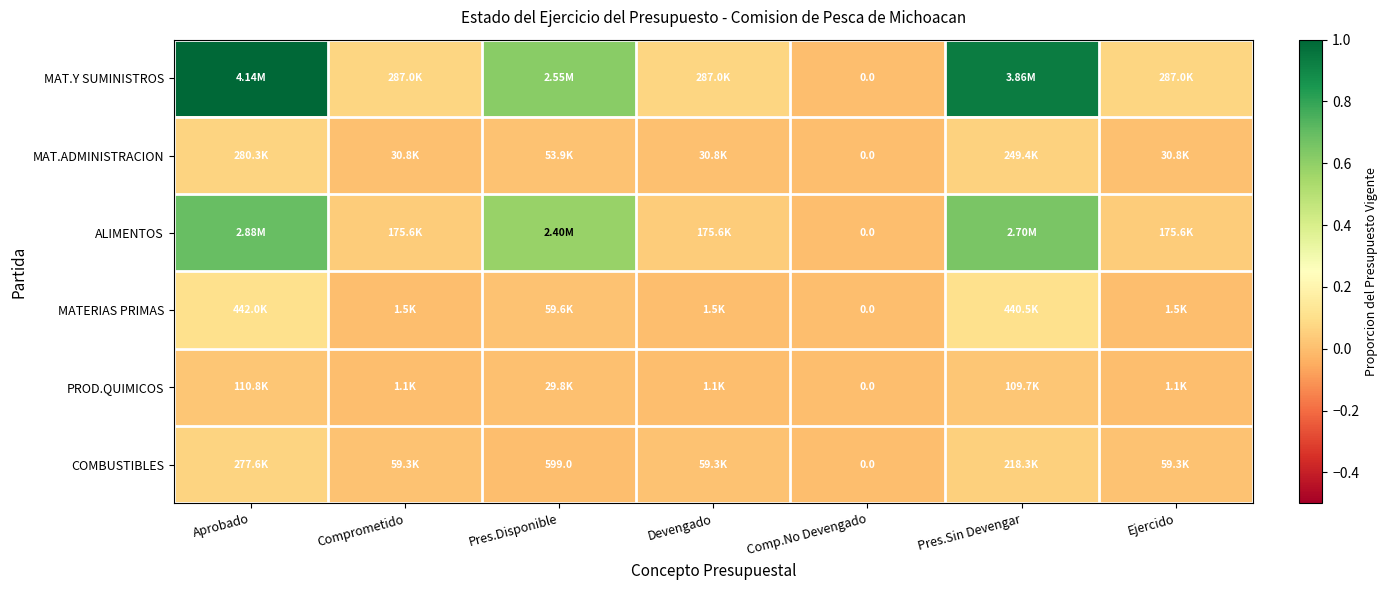

At Ejercido, list the series in order from smallest to largest.

PROD.QUIMICOS, MATERIAS PRIMAS, MAT.ADMINISTRACION, COMBUSTIBLES, ALIMENTOS, MAT.Y SUMINISTROS